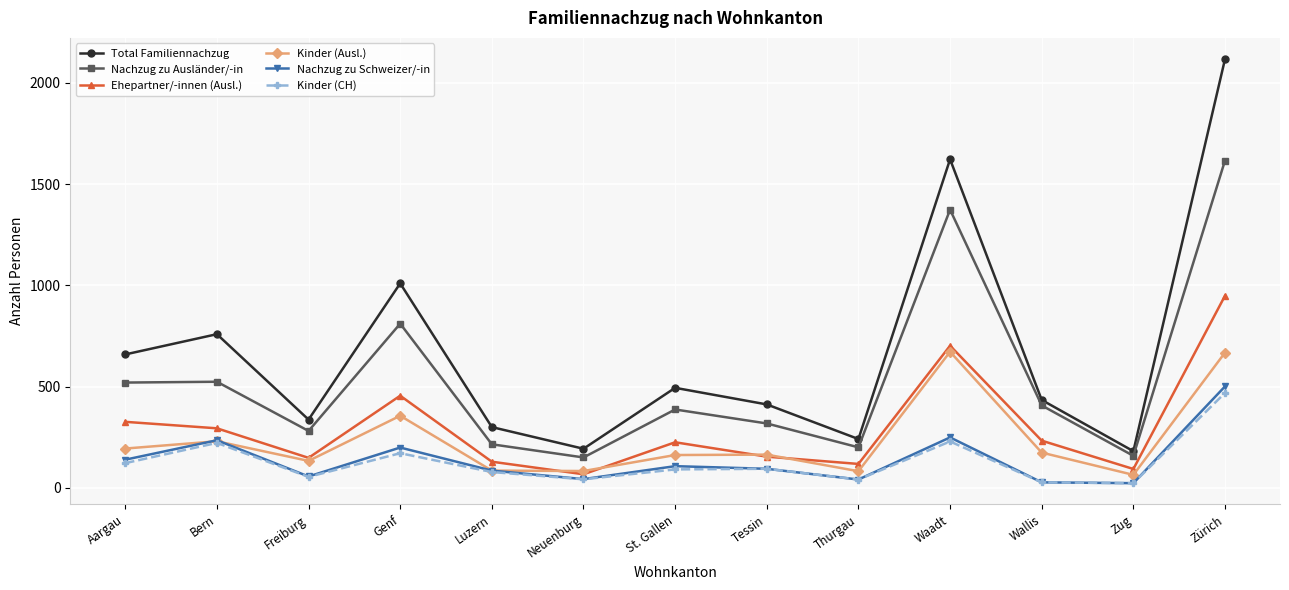

True or false: Kinder (Ausl.) and Total Familiennachzug intersect in this chart.

False